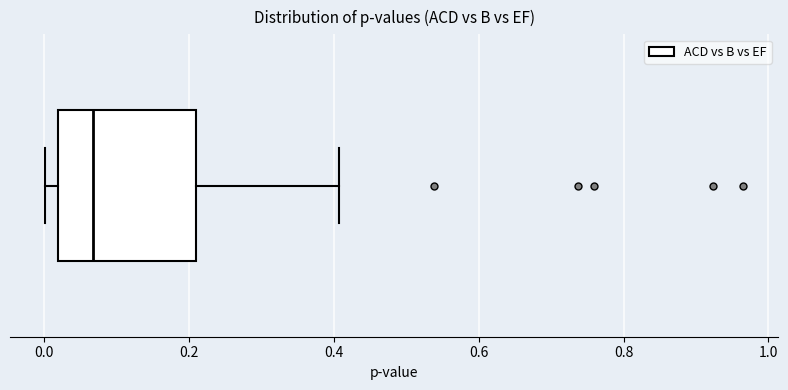

Transcribe this box plot: give where the median line is, the range the box spans, and where the two whiskers end, as read against the x-axis. The values are not printed on the chart, so give them approximately, as read against the axis.

median 0.06, box 0.02 to 0.20, whiskers 0.00 to 0.40